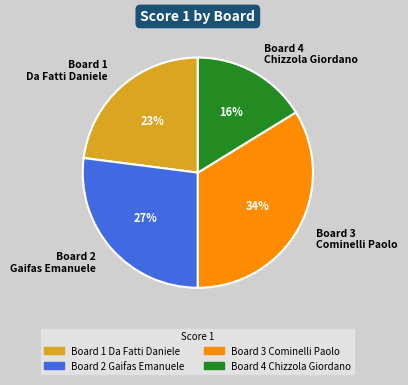

How many segments does this pie chart have?

4